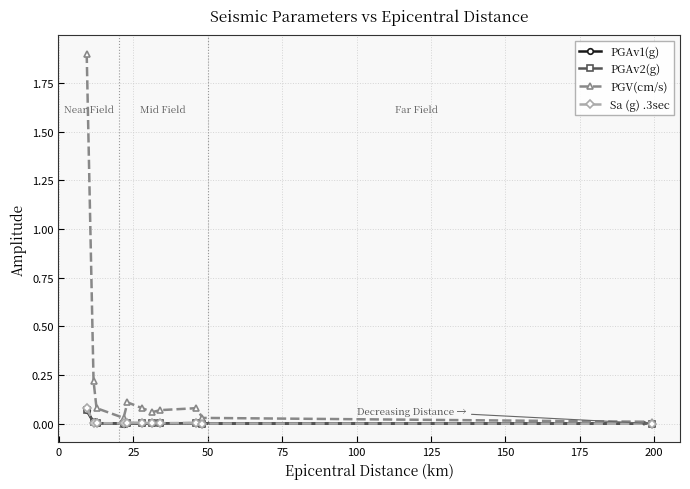

At how many categories does at least one series exceed 0?

11